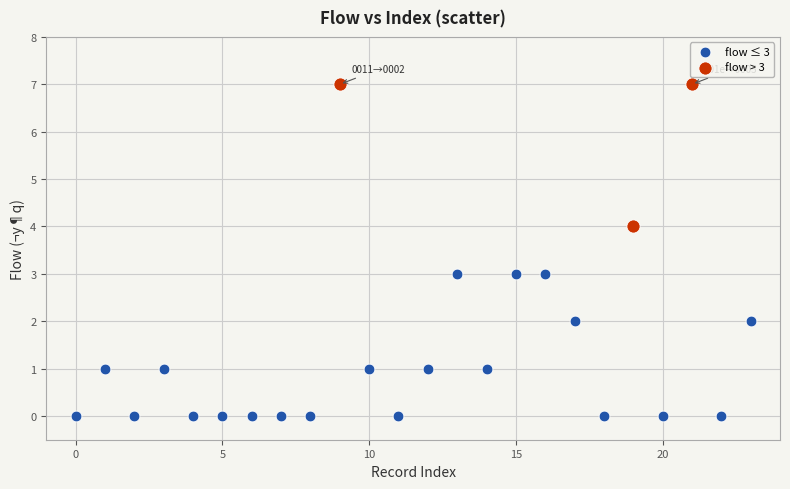

Which series has the widest spread of Y values?

flow ≤ 3